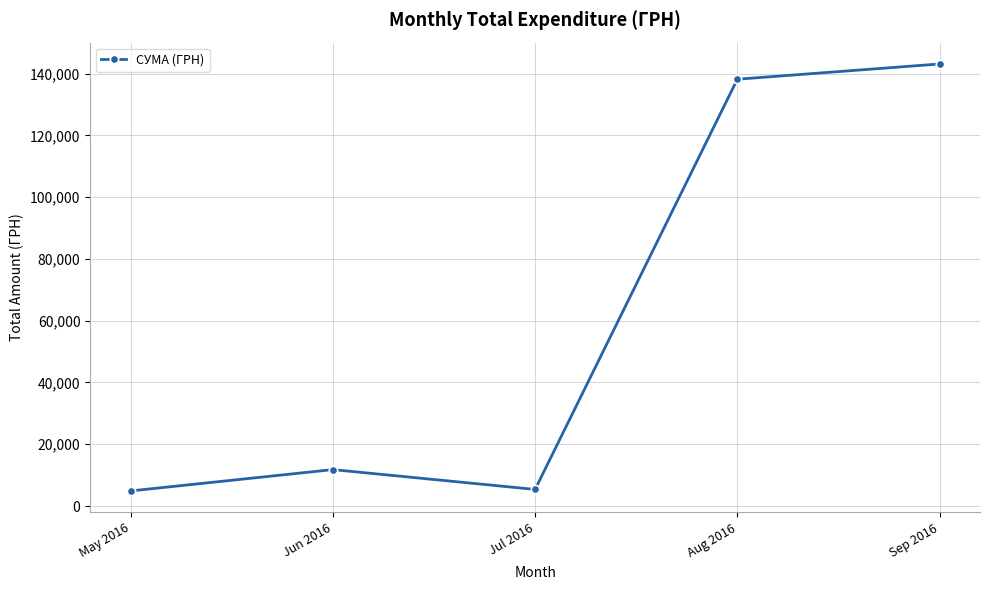

How many lines are shown in the chart?

1